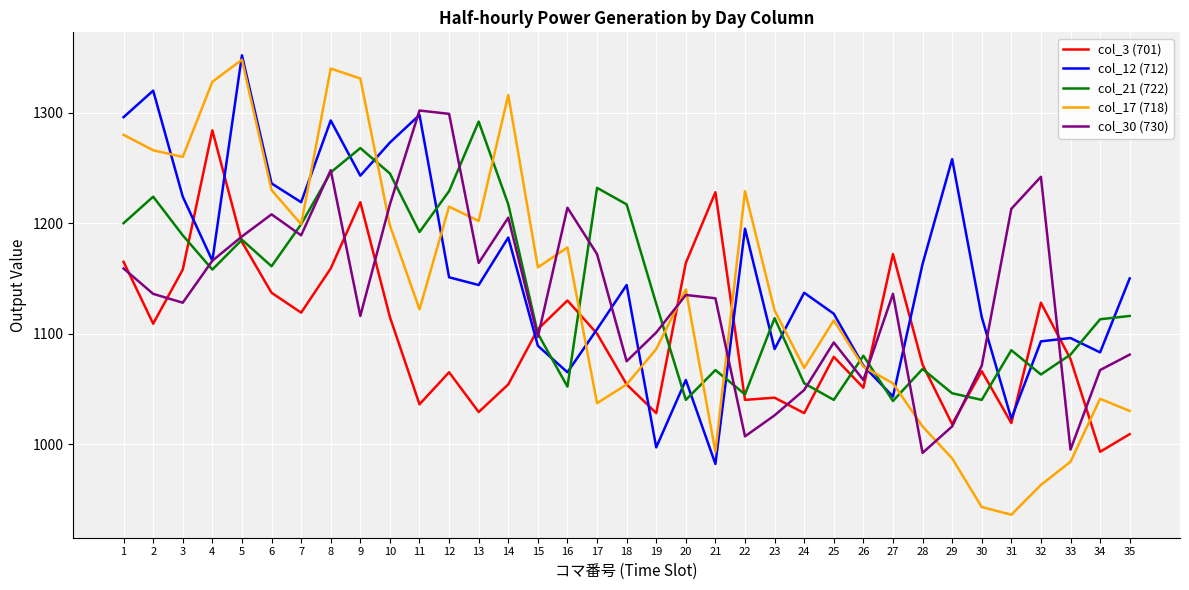

Which series ends up on top after the final intersection of col_12 (712) and col_3 (701)?

col_12 (712)